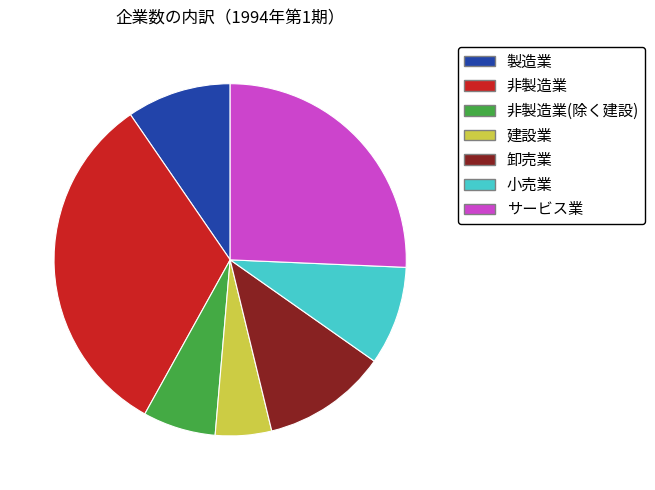

Does any single category account for the majority?

No